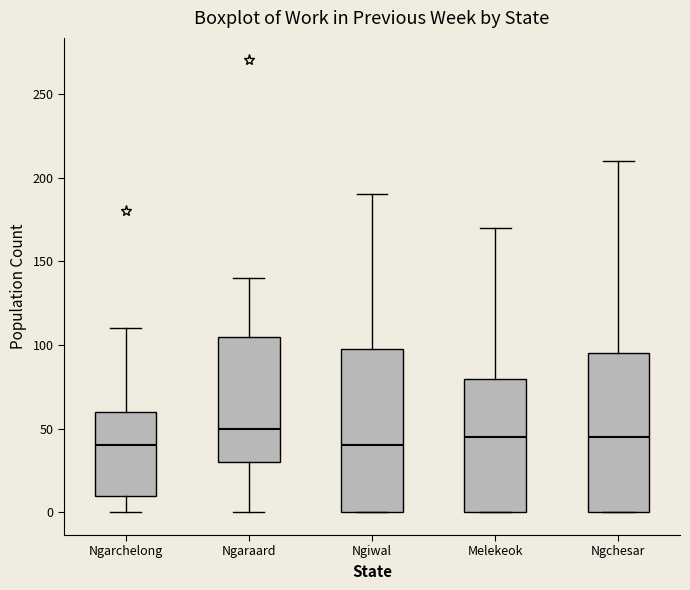

Reading left to right, transcribe this box plot: for each box, give where its median line is, the range the box spans, and where its two whiskers end, as read against the y-axis. The values are not printed on the chart, so give them approximately, as read against the axis.

Ngarchelong: median 40, box 10 to 60, whiskers 0 to 110
Ngaraard: median 50, box 30 to 105, whiskers 0 to 140
Ngiwal: median 40, box 0 to 100, whiskers 0 to 190
Melekeok: median 45, box 0 to 80, whiskers 0 to 170
Ngchesar: median 45, box 0 to 95, whiskers 0 to 210